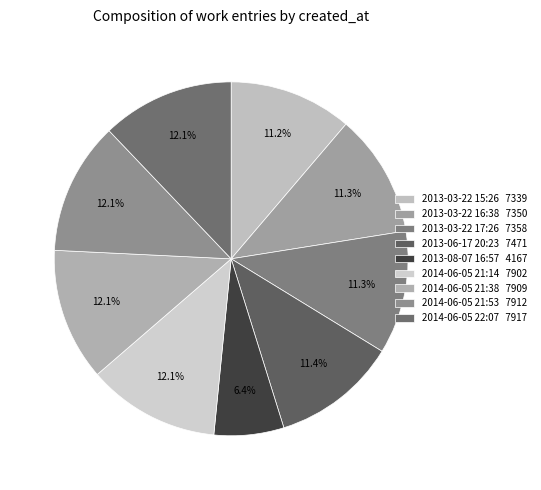

What percentage is the 2014-06-05 22:07 slice, to the nearest percent?

12%